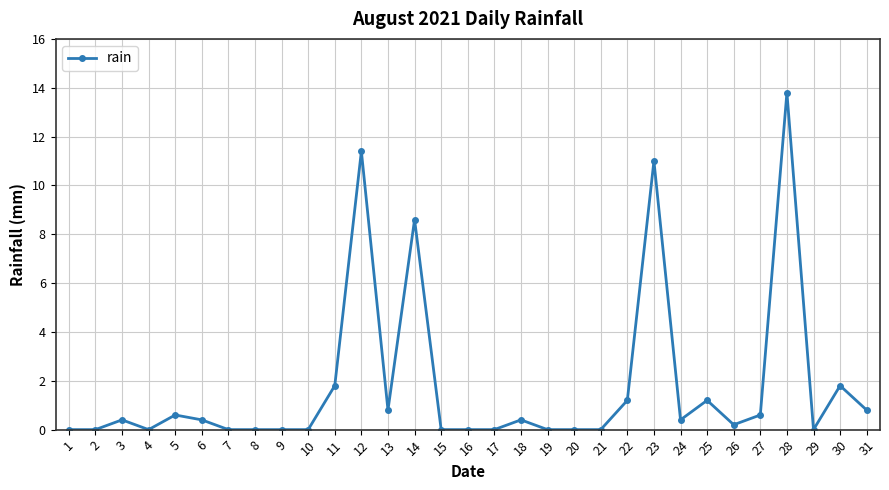

The chart shows a value of 0.0 at 7. True or false?

True